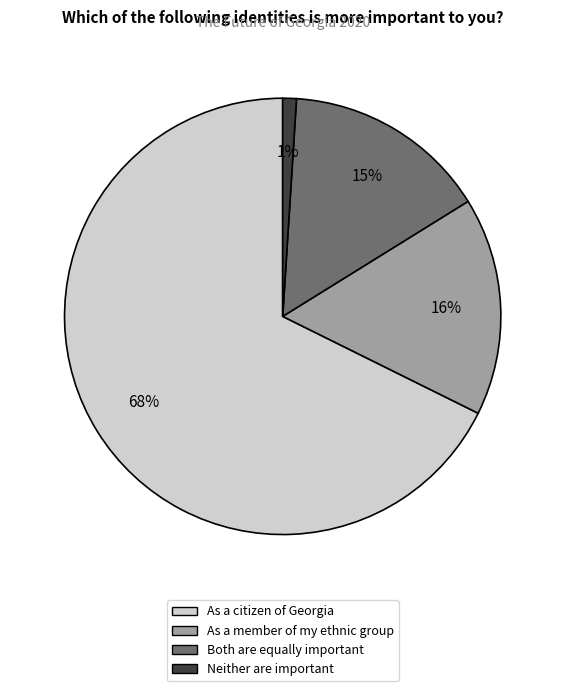

Is there a majority slice in this chart?

Yes